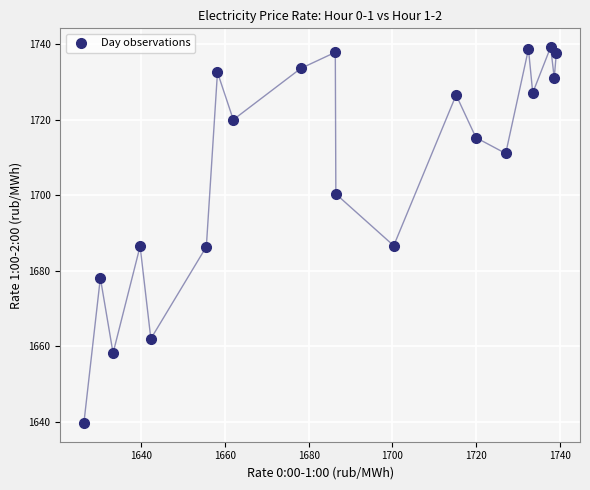

What is the range of X values (max minus min)?

112.9